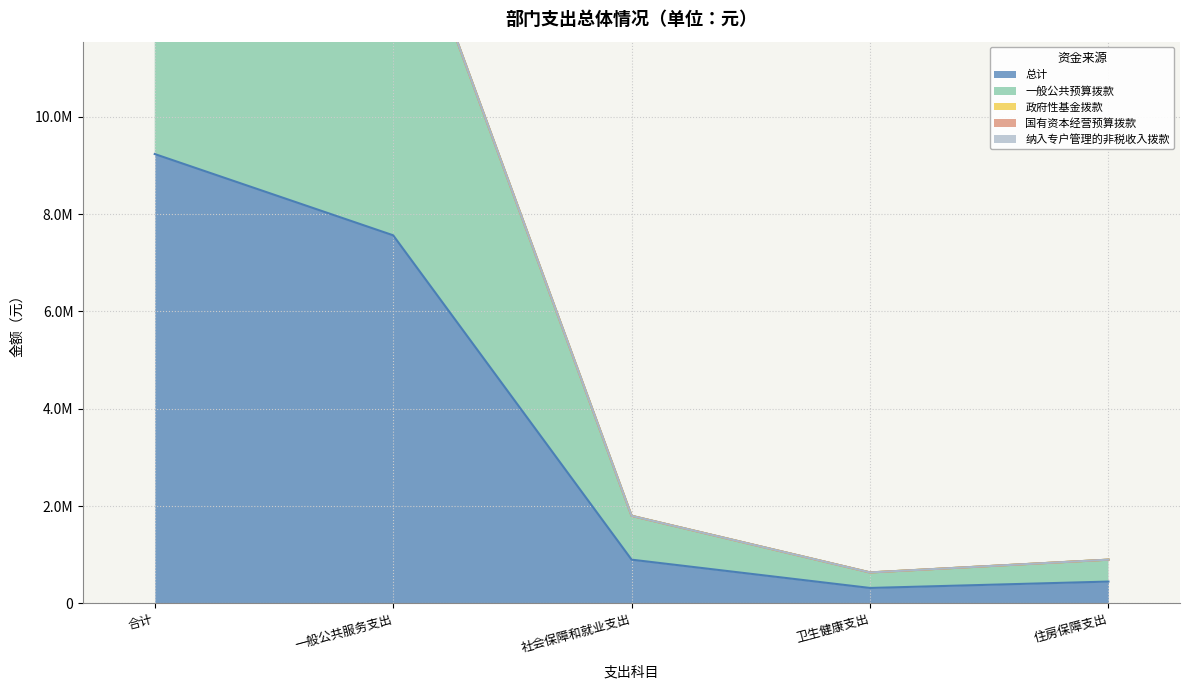

At 卫生健康支出, list the series in order from smallest to largest.

政府性基金拨款, 国有资本经营预算拨款, 纳入专户管理的非税收入拨款, 总计, 一般公共预算拨款